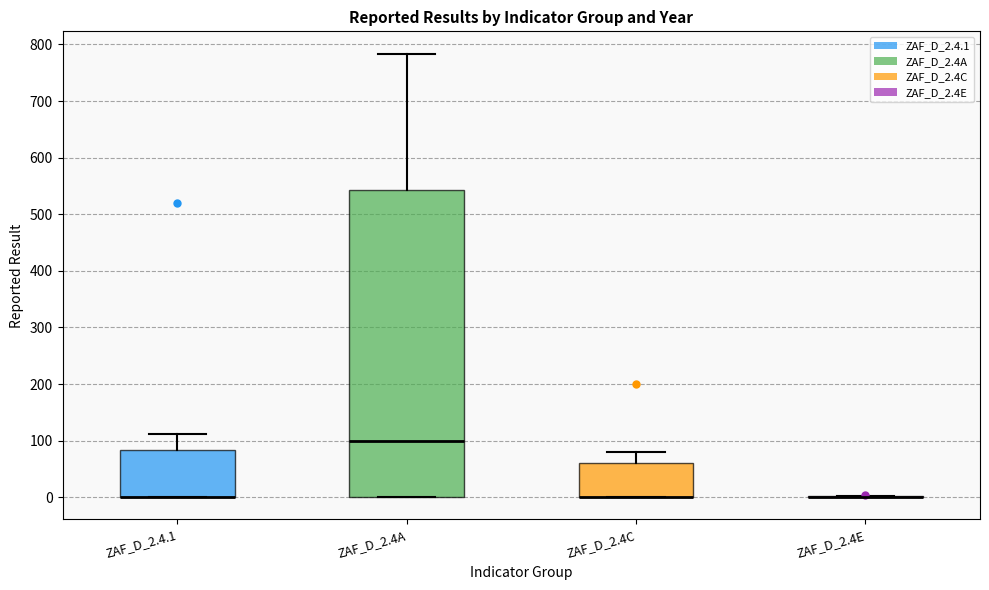

Where is the lower edge of the box for ZAF_D_2.4C on the y-axis? The values are not printed on the chart, so give them approximately, as read against the axis.

0